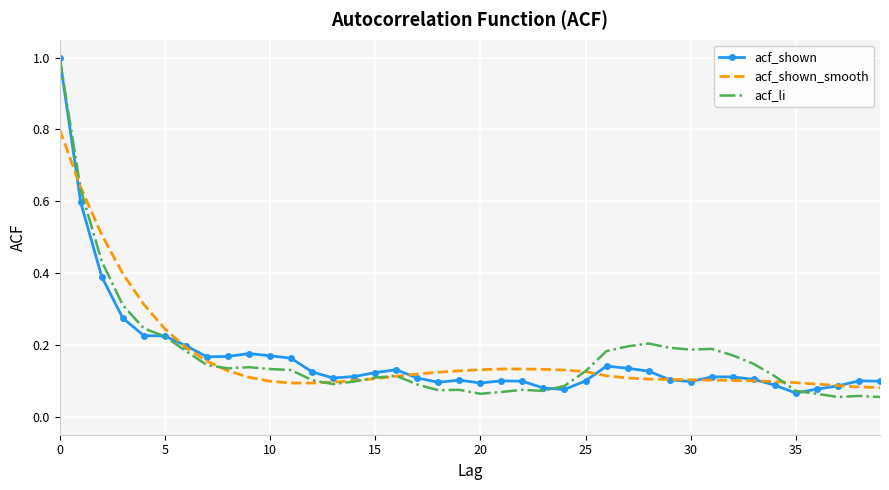

At how many categories does at least one series exceed 0?

40